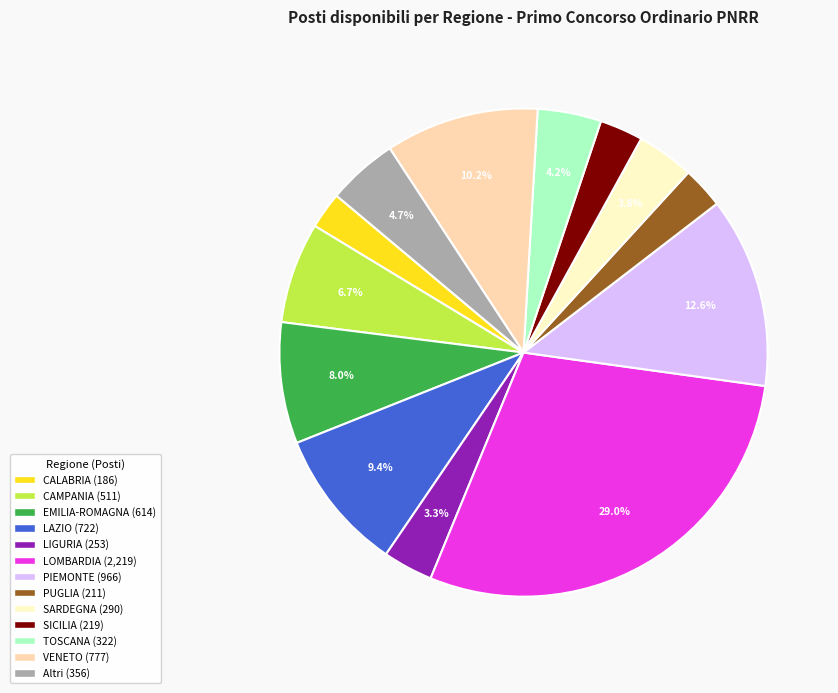

Is there any slice that represents more than half of the pie?

No